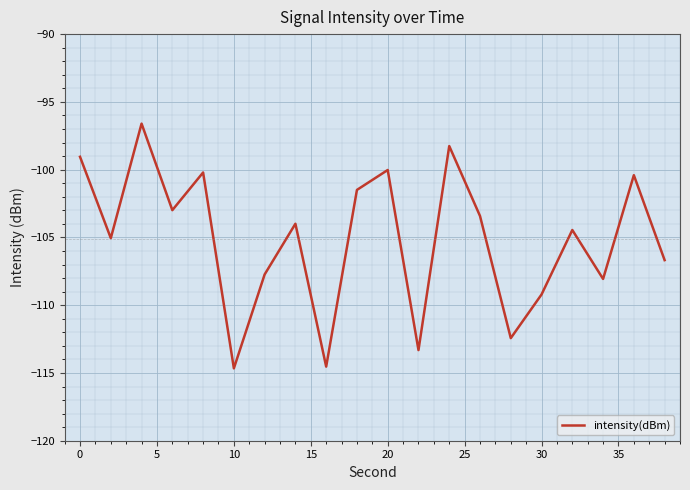

What is the minimum value shown in the chart?

-114.7